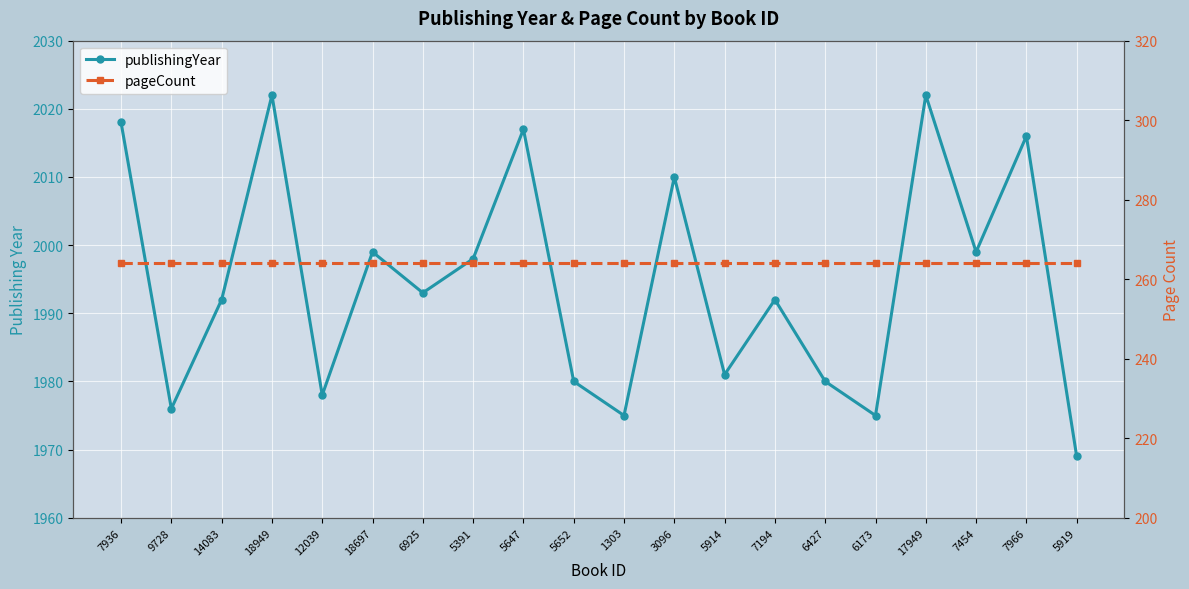

What is the value of the pageCount point at the 6th from the left?

264